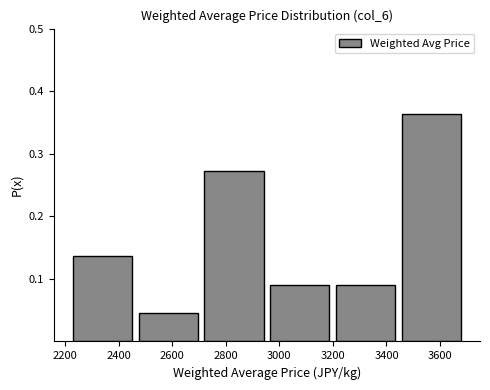

How tall is the bar that spans 3440 to 3680 on the x-axis? Neither the bar edges nor the heights are printed on the chart, so give them approximately, as read against the axes.

0.36